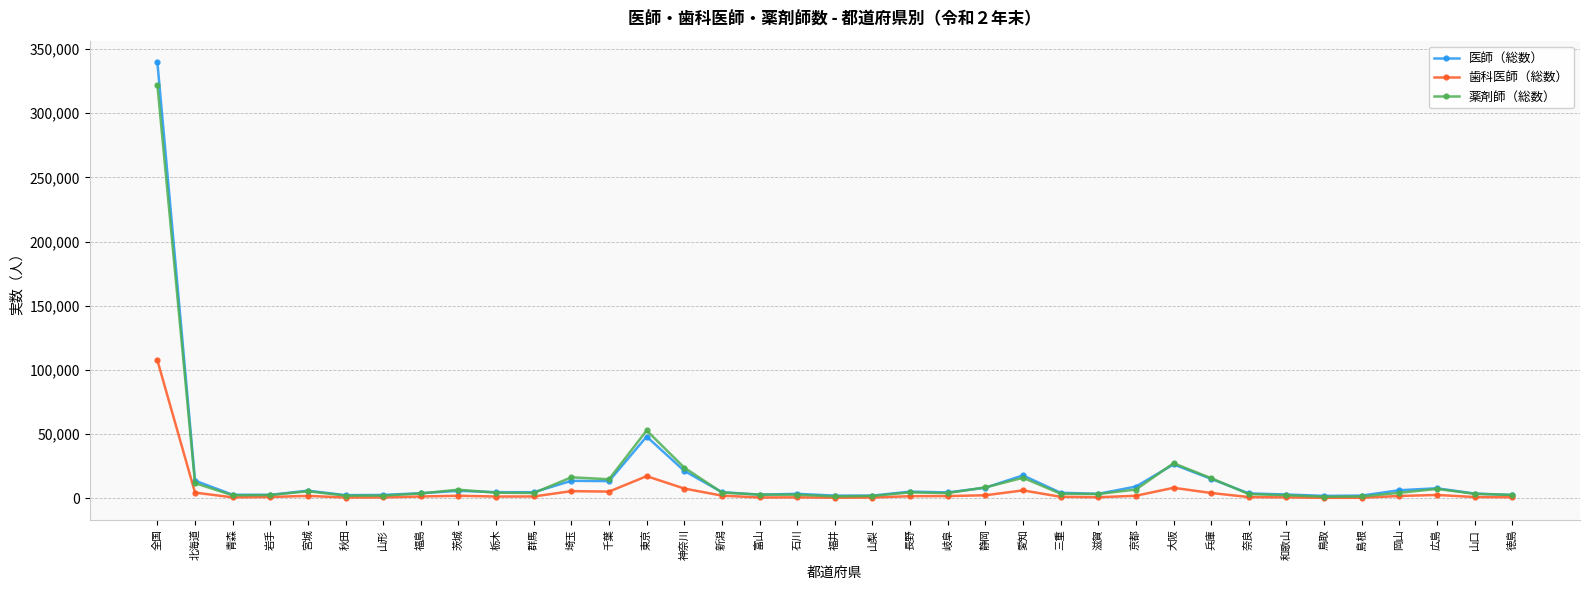

What is the greatest value displayed?

339623